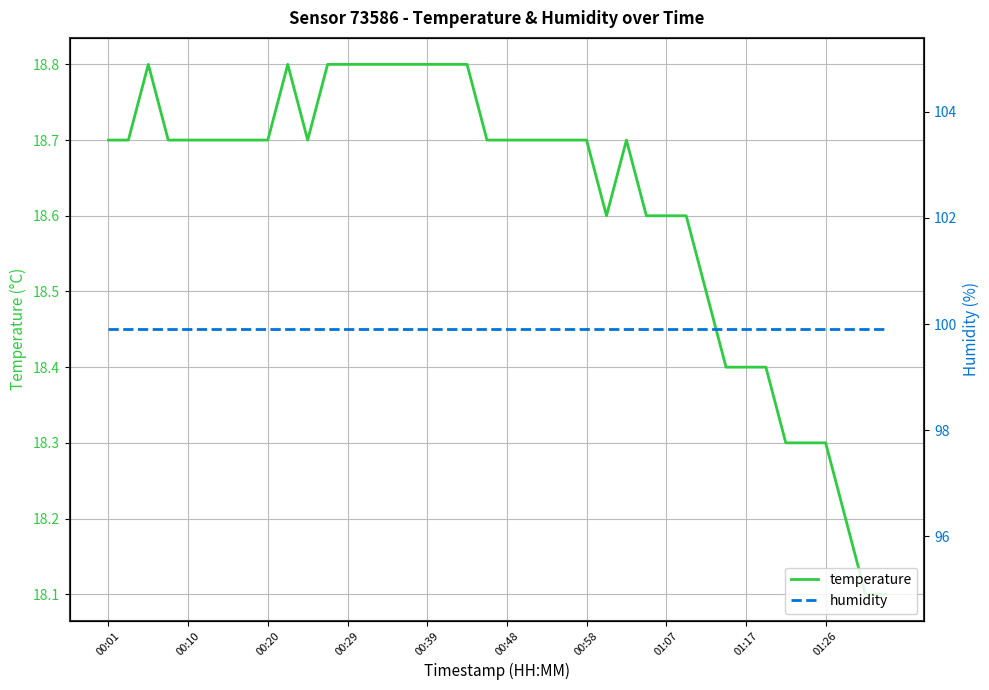

What is the highest value of the temperature series?

18.8